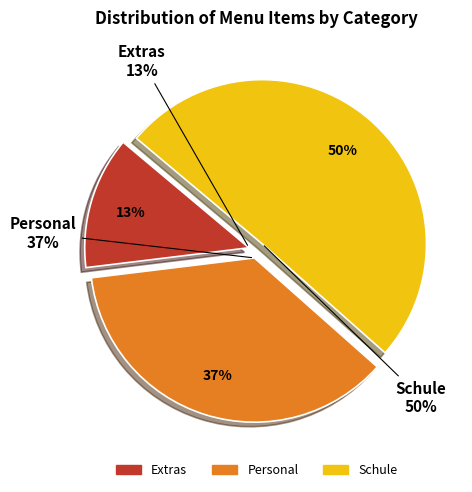

Is it true that Schule is 50% of the pie?

True